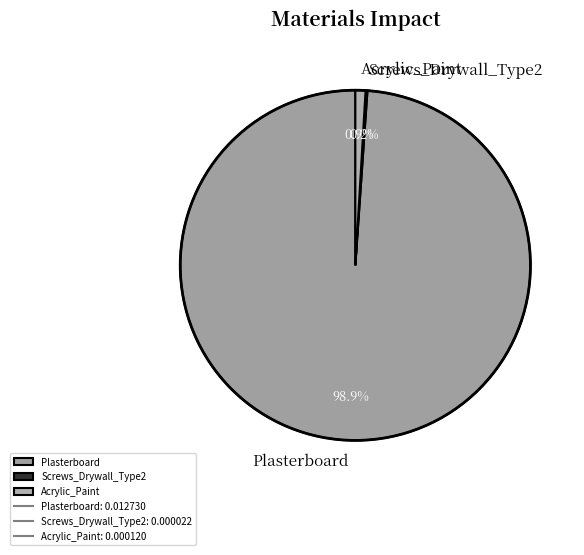

What is the largest slice in the pie chart?

Plasterboard